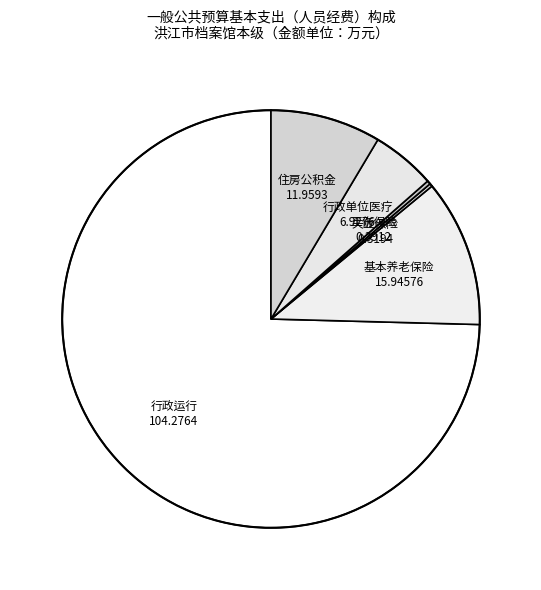

To the nearest percent, what is the average slice percentage?

17%